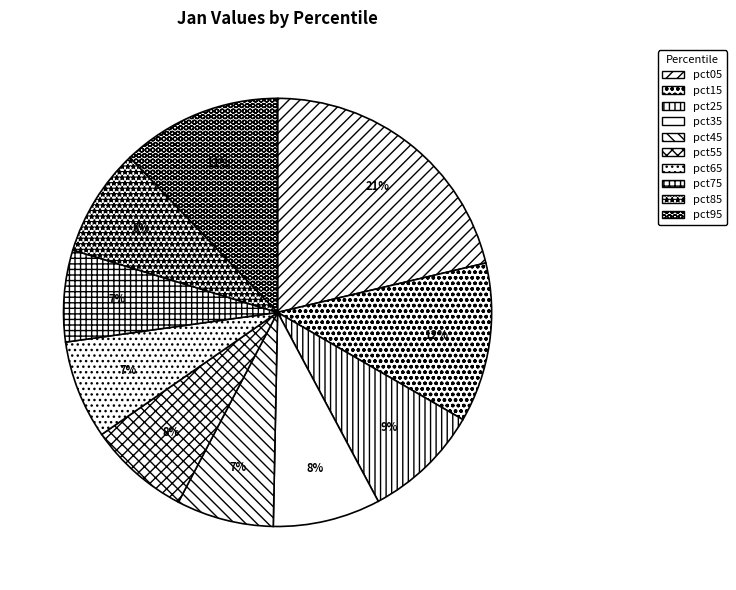

Count the number of slices in the pie.

10